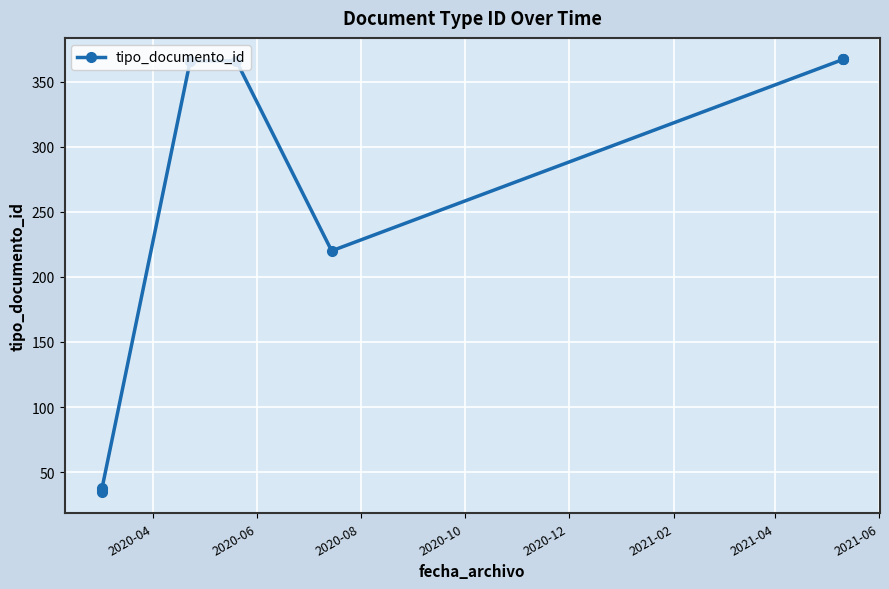

True or false: there are more than 0 points higher than both neighbors.

True